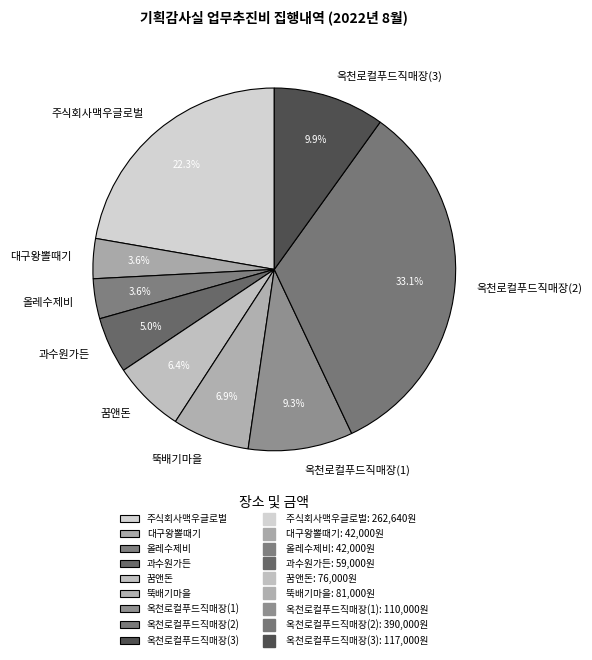

How many segments does this pie chart have?

9